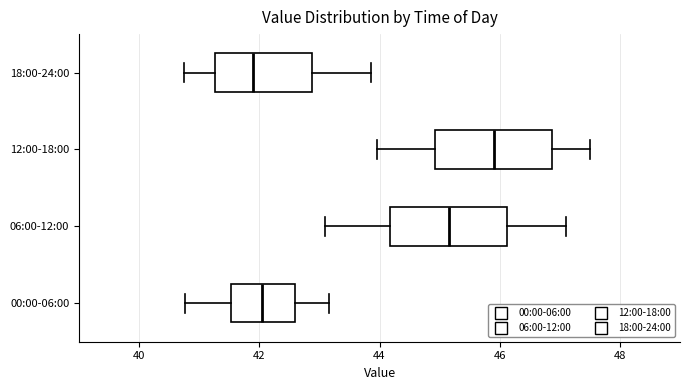

Reading bottom to top, transcribe this box plot: for each box, give where its median line is, the range the box spans, and where its two whiskers end, as read against the x-axis. The values are not printed on the chart, so give them approximately, as read against the axis.

00:00-06:00: median 42.0, box 41.6 to 42.6, whiskers 40.8 to 43.2
06:00-12:00: median 45.2, box 44.2 to 46.2, whiskers 43.2 to 47.2
12:00-18:00: median 46.0, box 45.0 to 46.8, whiskers 44.0 to 47.6
18:00-24:00: median 42.0, box 41.2 to 42.8, whiskers 40.8 to 43.8